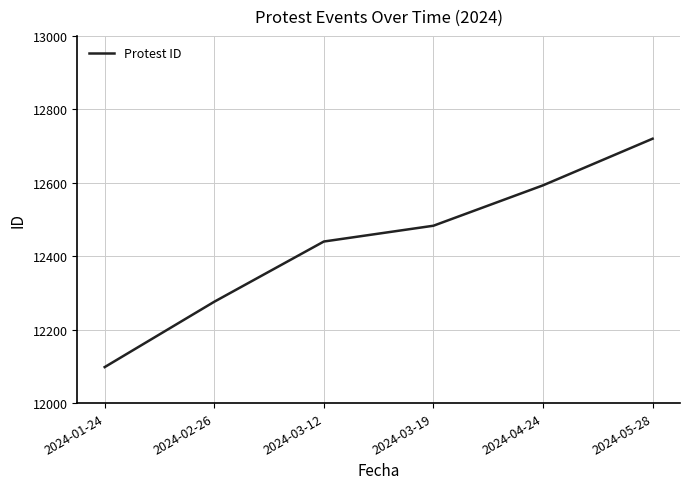

The chart shows a value of 17237 at 2024-05-28. True or false?

False